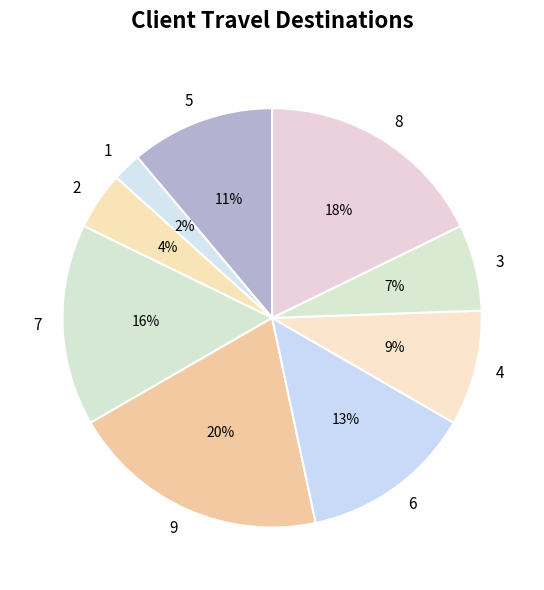

To the nearest percent, what is the average slice percentage?

11%